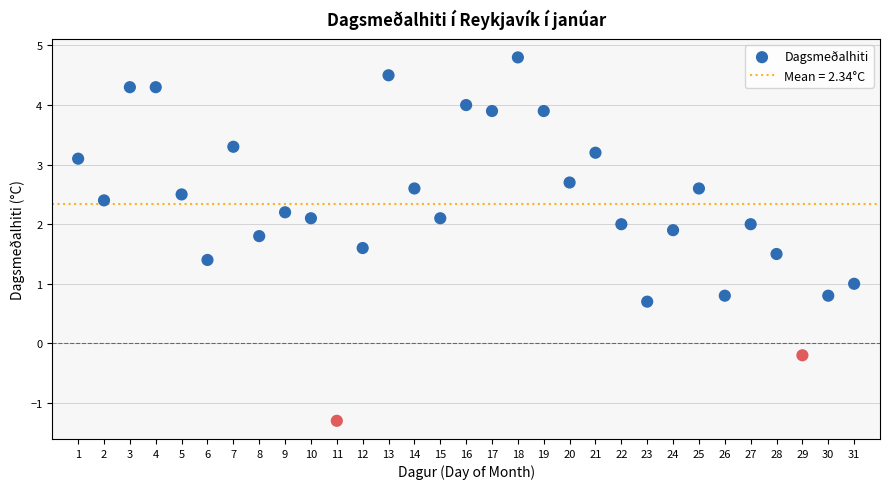

What is the range of X values (max minus min)?

30.0